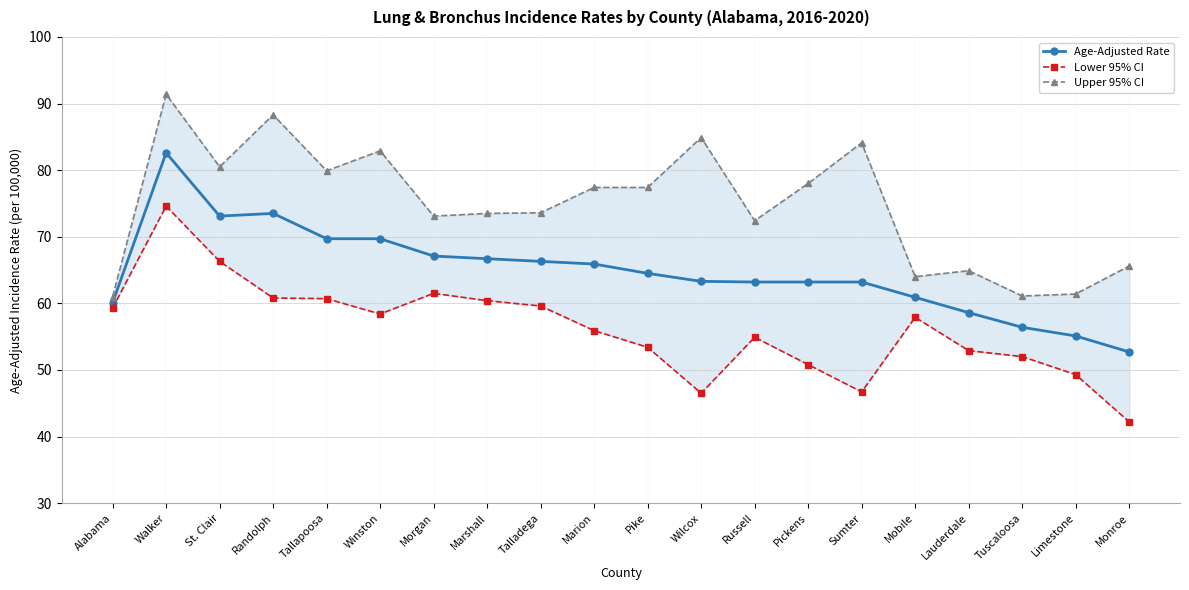

Reading left to right, extract all data points from this chart.

Age-Adjusted Rate: 60.1	82.6	73.1	73.5	69.7	69.7	67.1	66.7	66.3	65.9	64.5	63.3	63.2	63.2	63.2	60.9	58.6	56.4	55.1	52.7
Lower 95% CI: 59.3	74.6	66.3	60.8	60.7	58.4	61.5	60.4	59.6	55.9	53.4	46.5	54.9	50.8	46.7	57.9	52.9	52.0	49.3	42.2
Upper 95% CI: 61.0	91.4	80.5	88.3	79.9	82.9	73.1	73.5	73.6	77.4	77.4	84.9	72.4	78.0	84.1	64.0	64.9	61.1	61.4	65.6